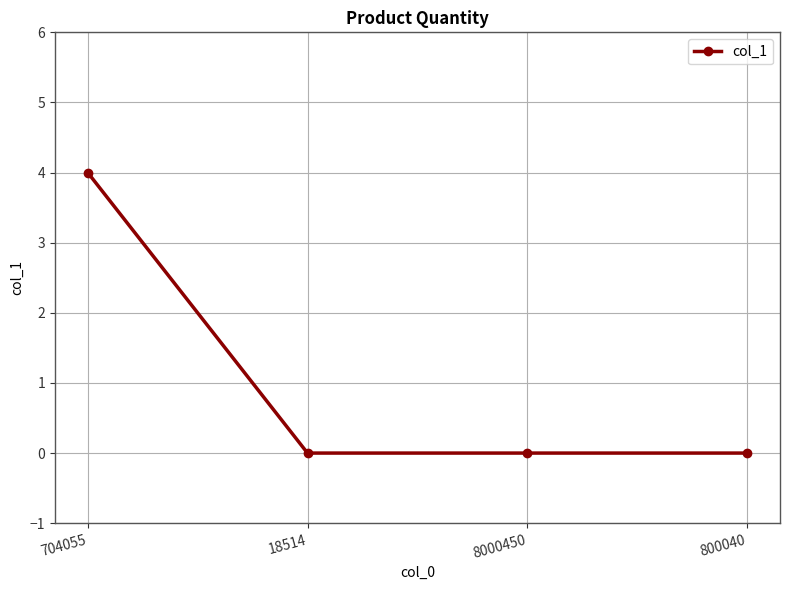

What is the label of the 3rd point from the left?

8000450